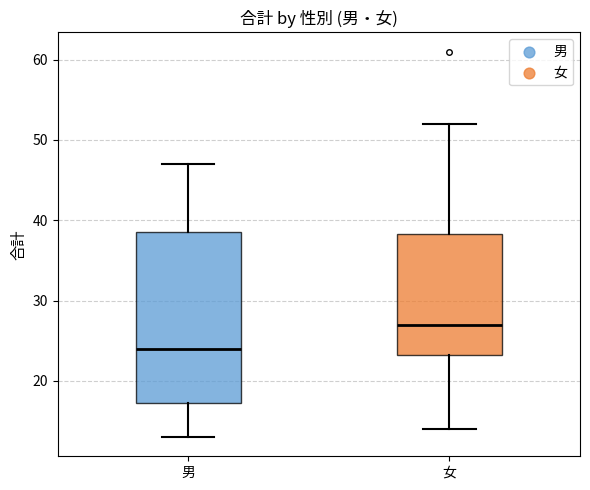

Where does the median line of the box for 男 sit on the y-axis? The values are not printed on the chart, so give them approximately, as read against the axis.

24